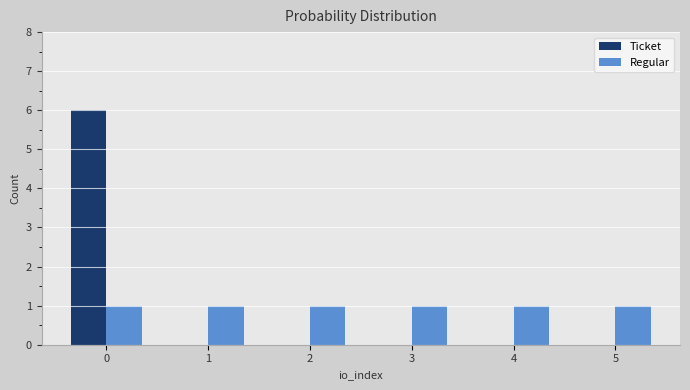

What is the sum of all Ticket values?

6